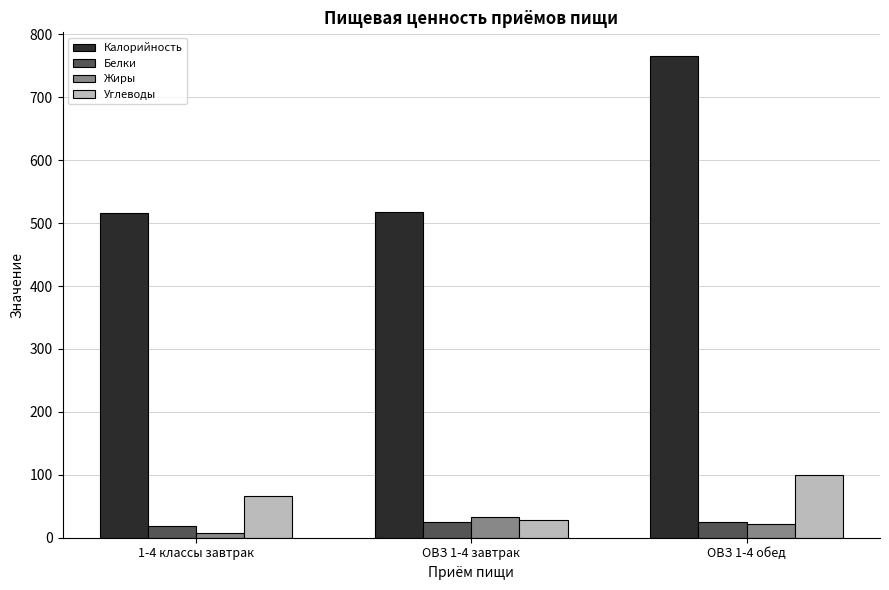

How many series are shown in this chart?

4